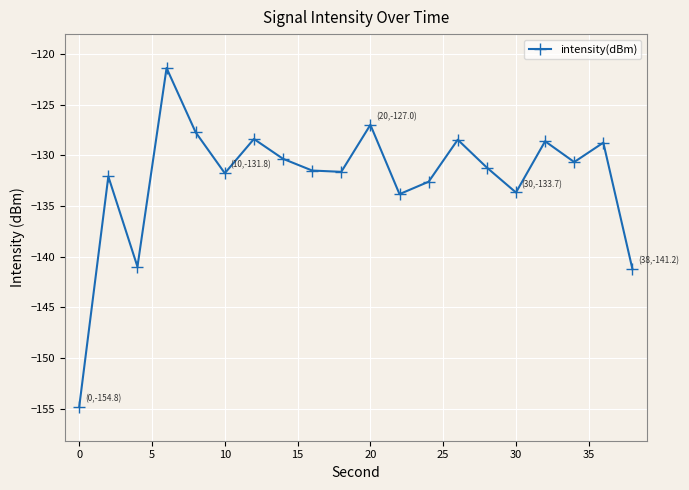

What is the difference between the second highest and second lowest values?

14.3